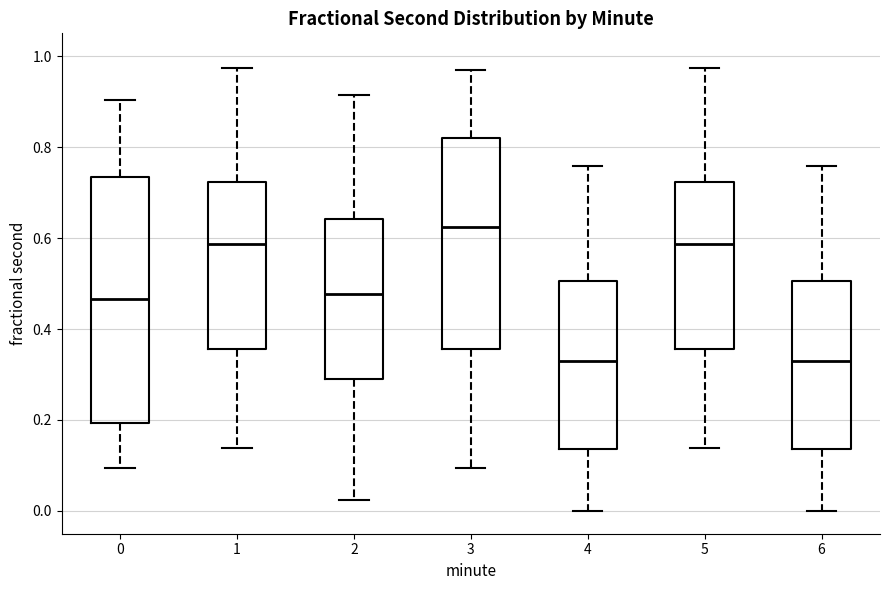

Reading left to right, transcribe this box plot: for each box, give where its median line is, the range the box spans, and where its two whiskers end, as read against the y-axis. The values are not printed on the chart, so give them approximately, as read against the axis.

0: median 0.46, box 0.20 to 0.74, whiskers 0.10 to 0.90
1: median 0.58, box 0.36 to 0.72, whiskers 0.14 to 0.98
2: median 0.48, box 0.28 to 0.64, whiskers 0.02 to 0.92
3: median 0.62, box 0.36 to 0.82, whiskers 0.10 to 0.96
4: median 0.34, box 0.14 to 0.50, whiskers 0.00 to 0.76
5: median 0.58, box 0.36 to 0.72, whiskers 0.14 to 0.98
6: median 0.34, box 0.14 to 0.50, whiskers 0.00 to 0.76